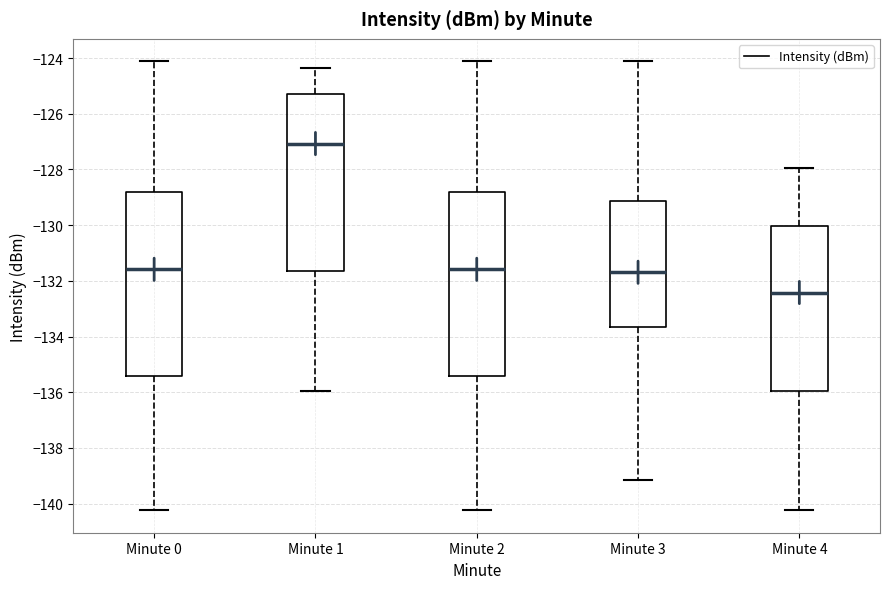

Where is the lower edge of the box for Minute 0 on the y-axis? The values are not printed on the chart, so give them approximately, as read against the axis.

-135.4